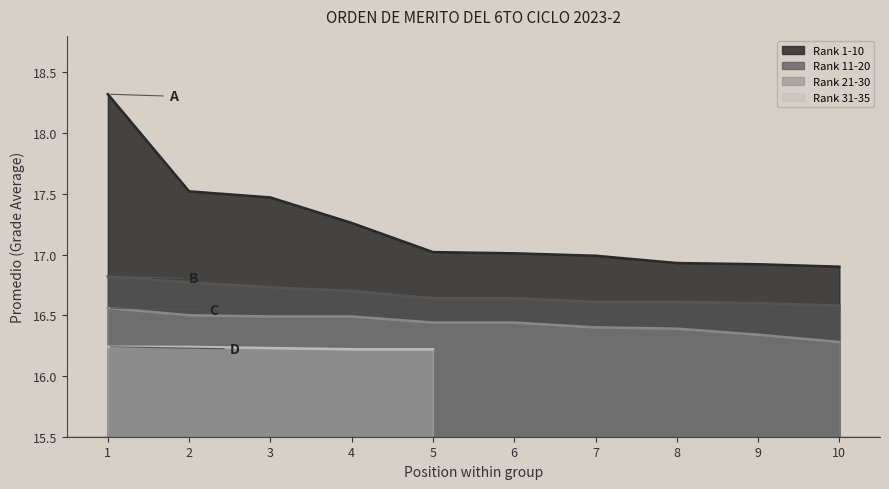

True or false: Rank 11-20 has a value of 9.7 at 4.

False